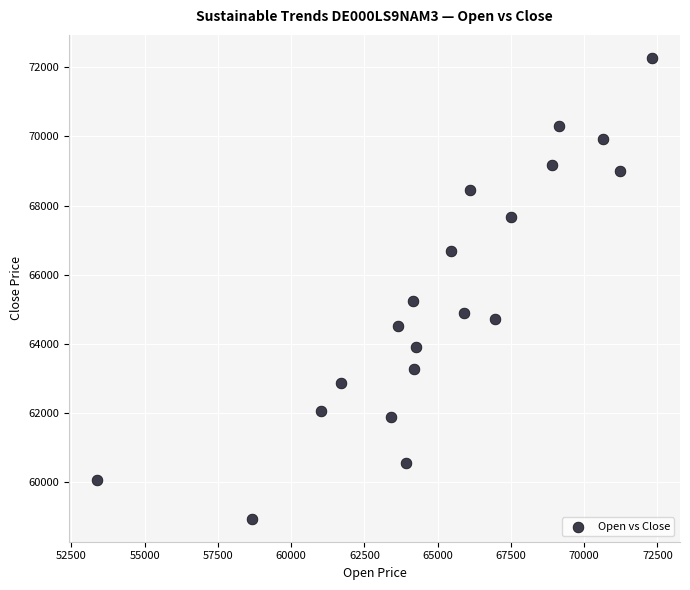

What Y value in the scatter plot is closest to 65604?

65243